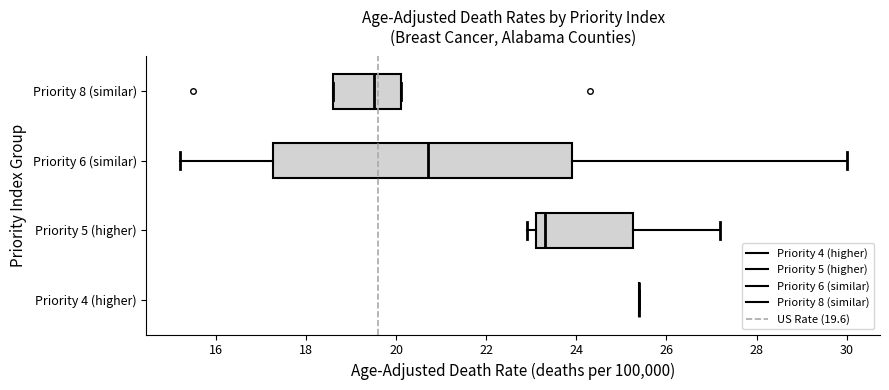

Reading bottom to top, transcribe this box plot: for each box, give where its median line is, the range the box spans, and where its two whiskers end, as read against the x-axis. The values are not printed on the chart, so give them approximately, as read against the axis.

Priority 4 (higher): box collapsed to a line at 25.4, whiskers 25.4 to 25.4
Priority 5 (higher): median 23.4, box 23.2 to 25.2, whiskers 23.0 to 27.2
Priority 6 (similar): median 20.8, box 17.2 to 24.0, whiskers 15.2 to 30.0
Priority 8 (similar): median 19.6, box 18.6 to 20.2, whiskers 18.6 to 20.2